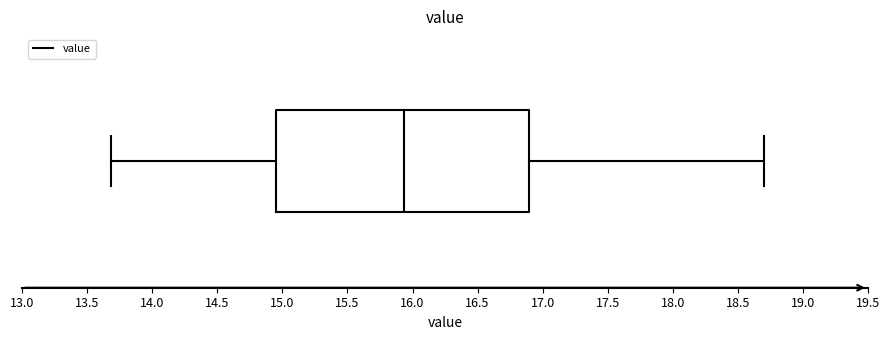

Where is the left edge of the box on the x-axis? The values are not printed on the chart, so give them approximately, as read against the axis.

14.95